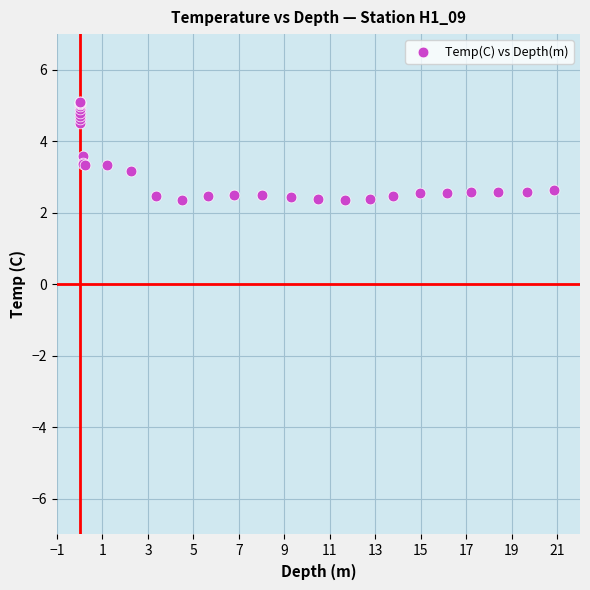

What Y value in the scatter plot is closest to 3?

3.2